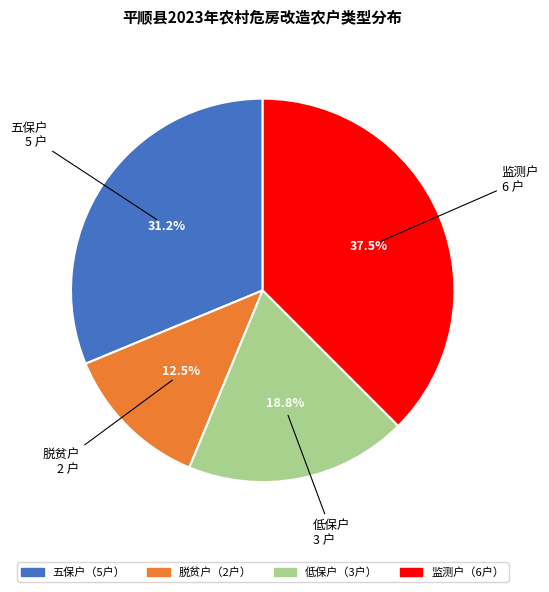

Is there any slice that represents more than half of the pie?

No